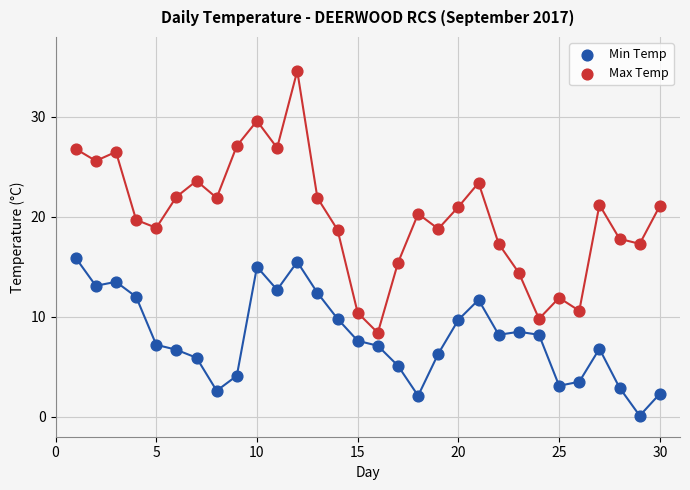

What is the X range (max minus min) for the scatter plot?

29.0